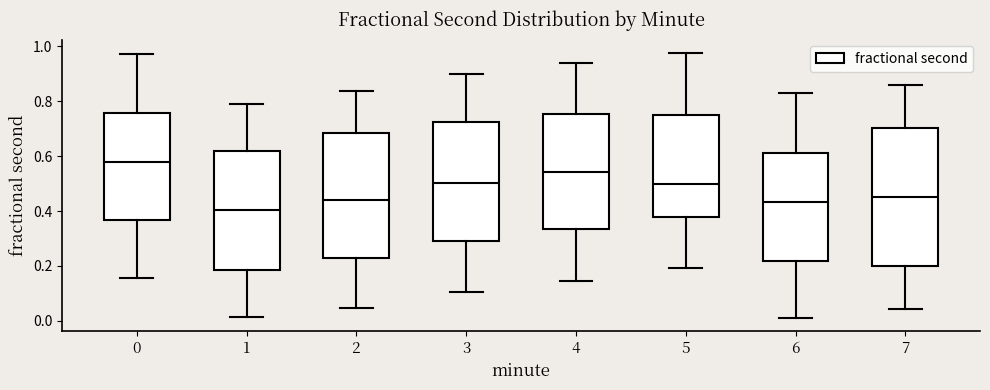

Which box has the lowest median line?

1